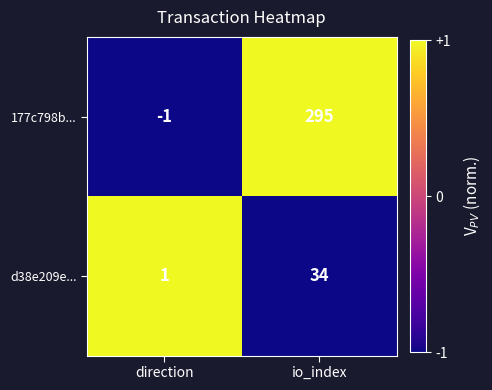

How many data points does each series have?

2